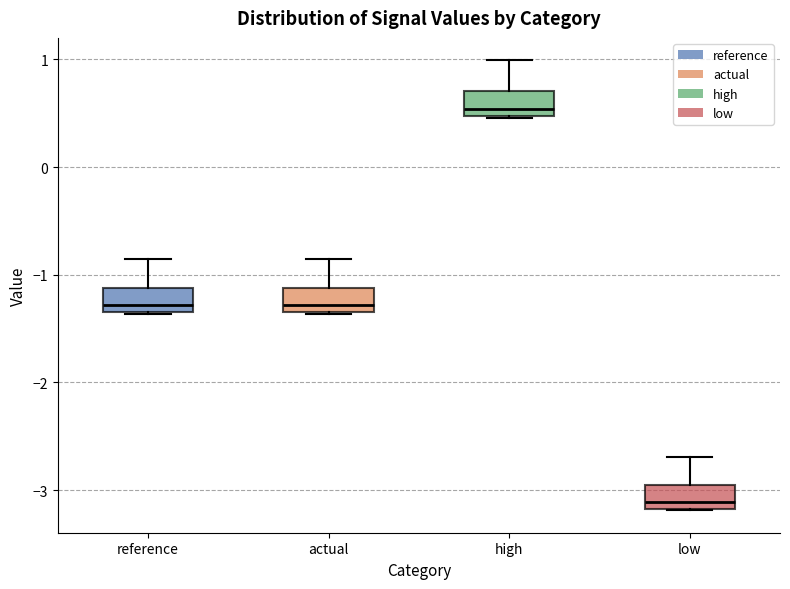

Reading left to right, transcribe this box plot: for each box, give where its median line is, the range the box spans, and where its two whiskers end, as read against the y-axis. The values are not printed on the chart, so give them approximately, as read against the axis.

reference: median -1.3 (just above the box's lower edge), box -1.3 to -1.1, whiskers -1.4 to -0.9
actual: median -1.3 (just above the box's lower edge), box -1.3 to -1.1, whiskers -1.4 to -0.9
high: median 0.5 (just above the box's lower edge), box 0.5 to 0.7, whiskers 0.5 to 1.0
low: median -3.1, box -3.2 to -3.0, whiskers -3.2 to -2.7